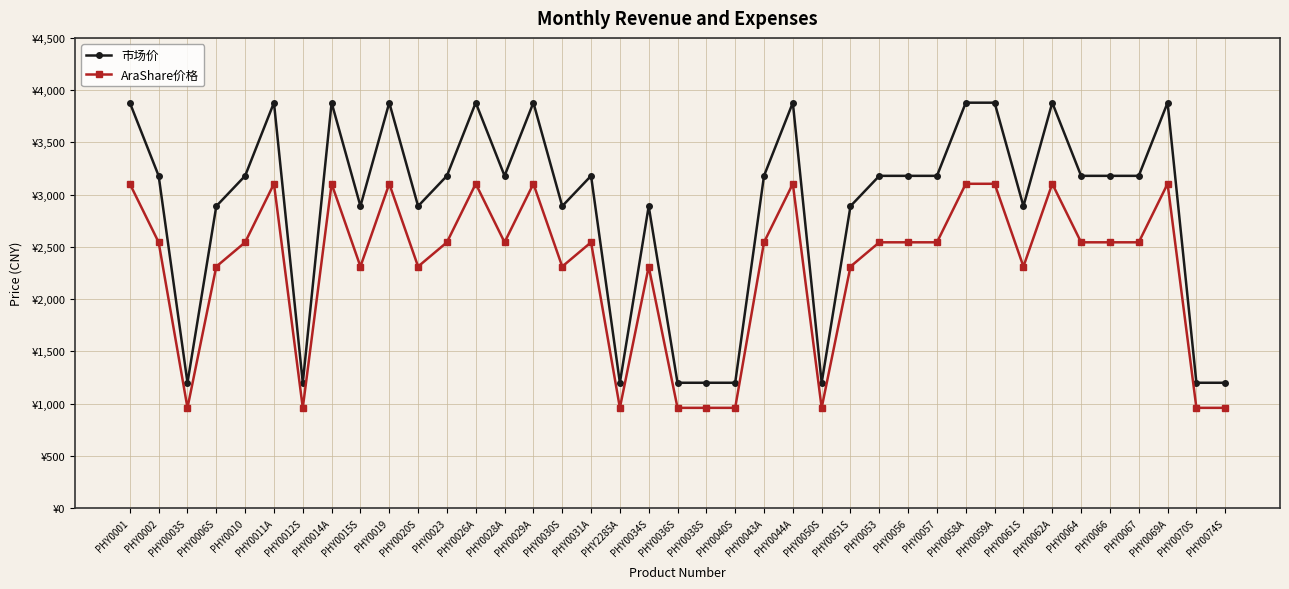

What is the label of the 6th point from the right?

PHY0064